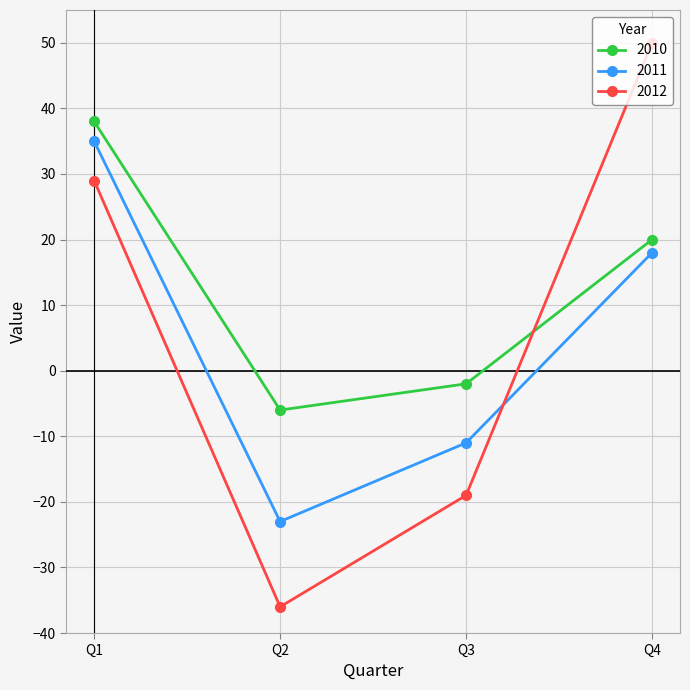

At which category does 2012 reach its first local valley?

Q2